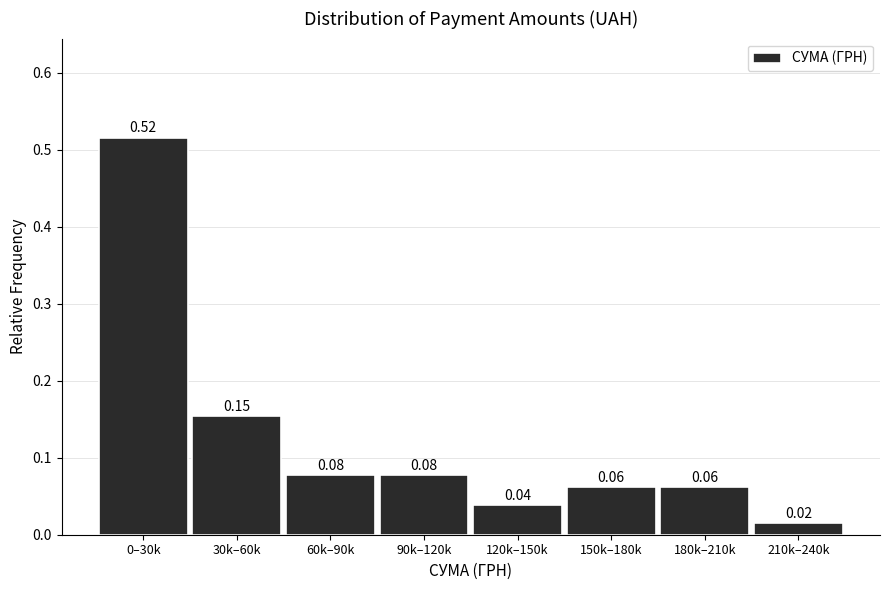

What is the sum of all values?

1.0